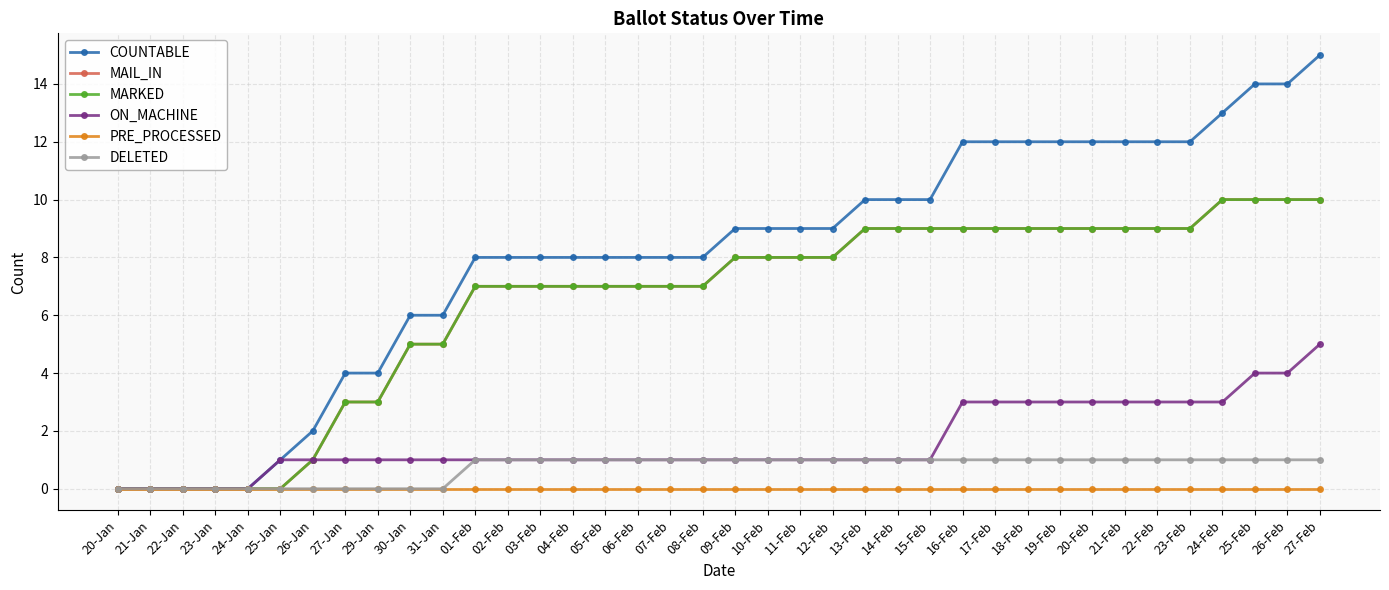

Is this an area chart (filled region under the line)?

No